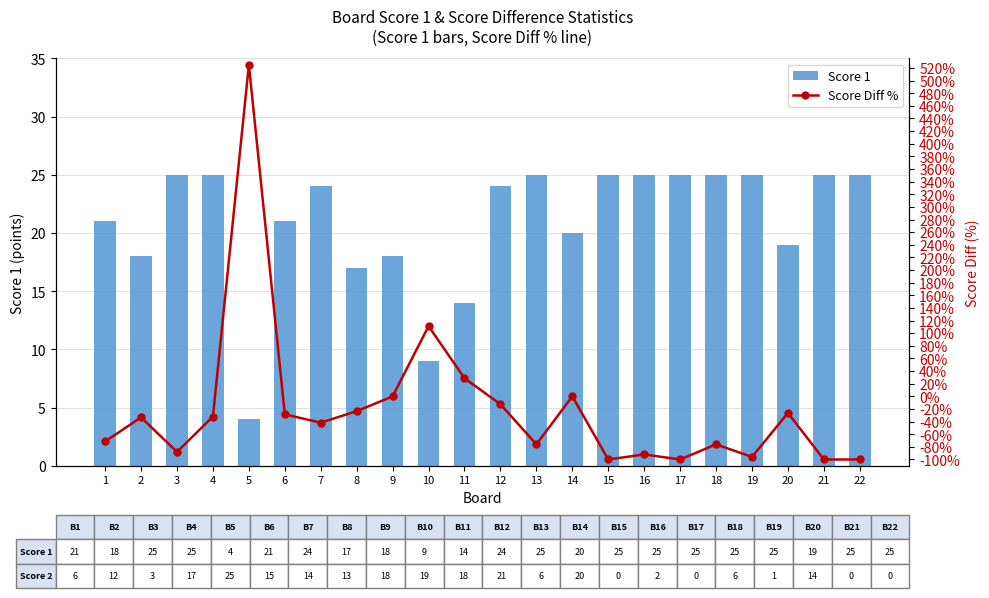

What is the value of the Score 1 bar at the 21st from the left?

25